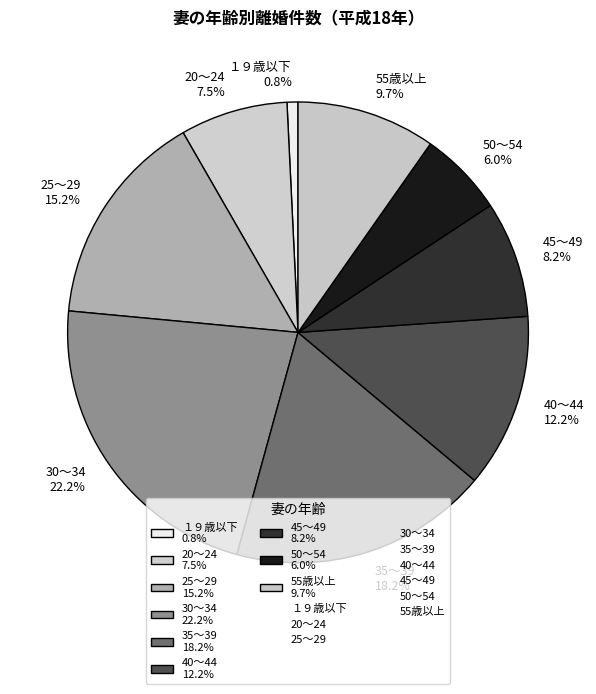

How many segments does this pie chart have?

9